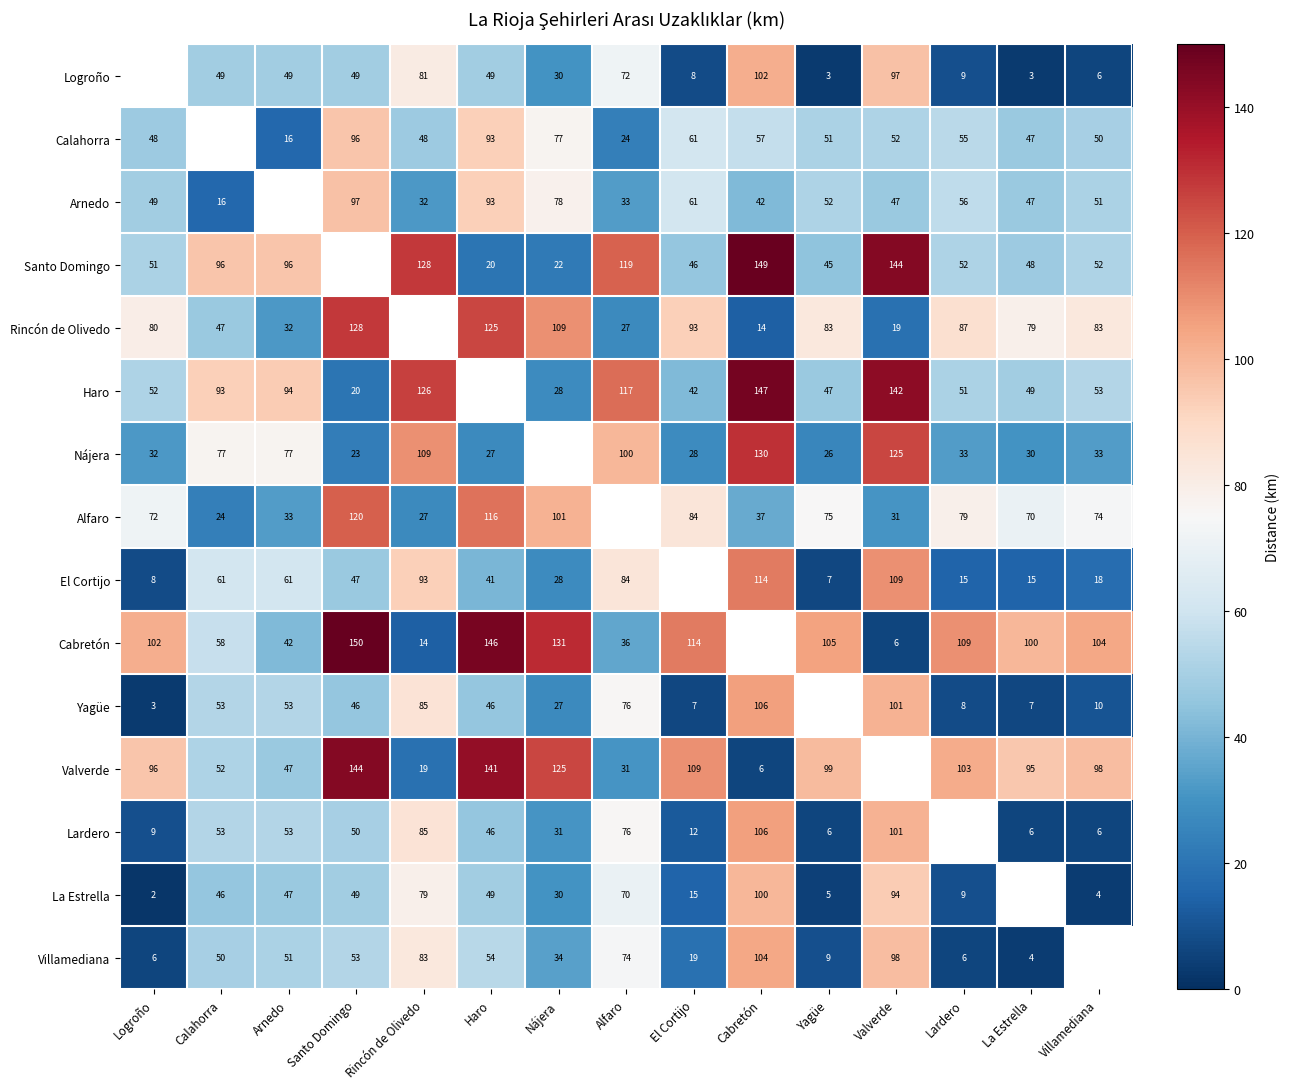

What is the sum of the Haro values at Lardero and Villamediana?

104